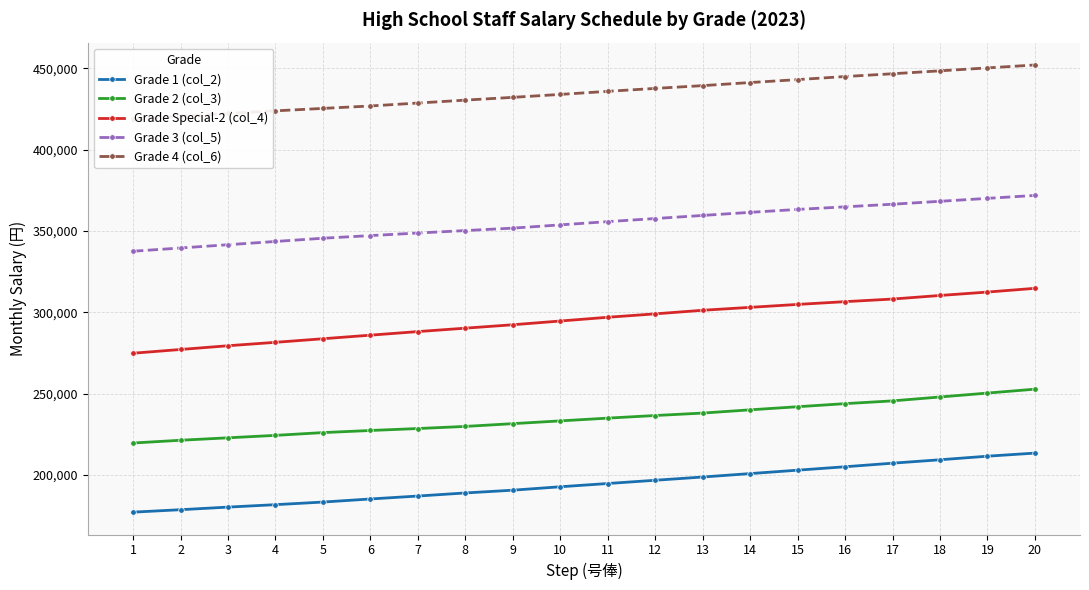

Where is Grade 1 (col_2) nearest to the value 195350?

11